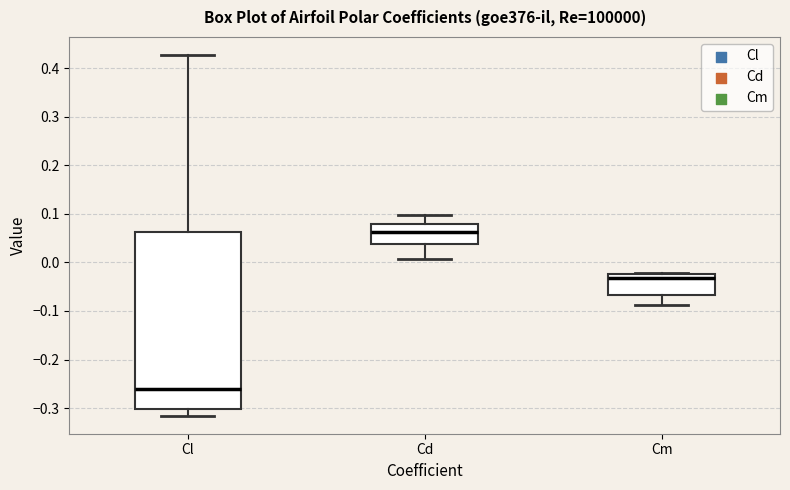

Which box has the lowest median line?

Cl